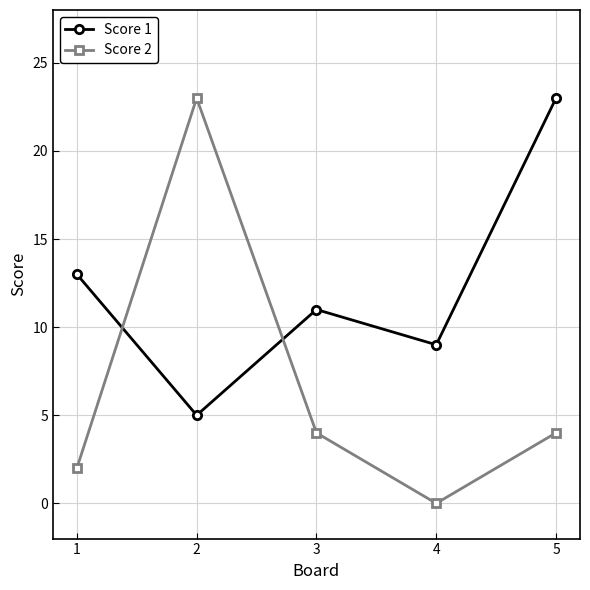

What is the average value of the Score 2 series?

7